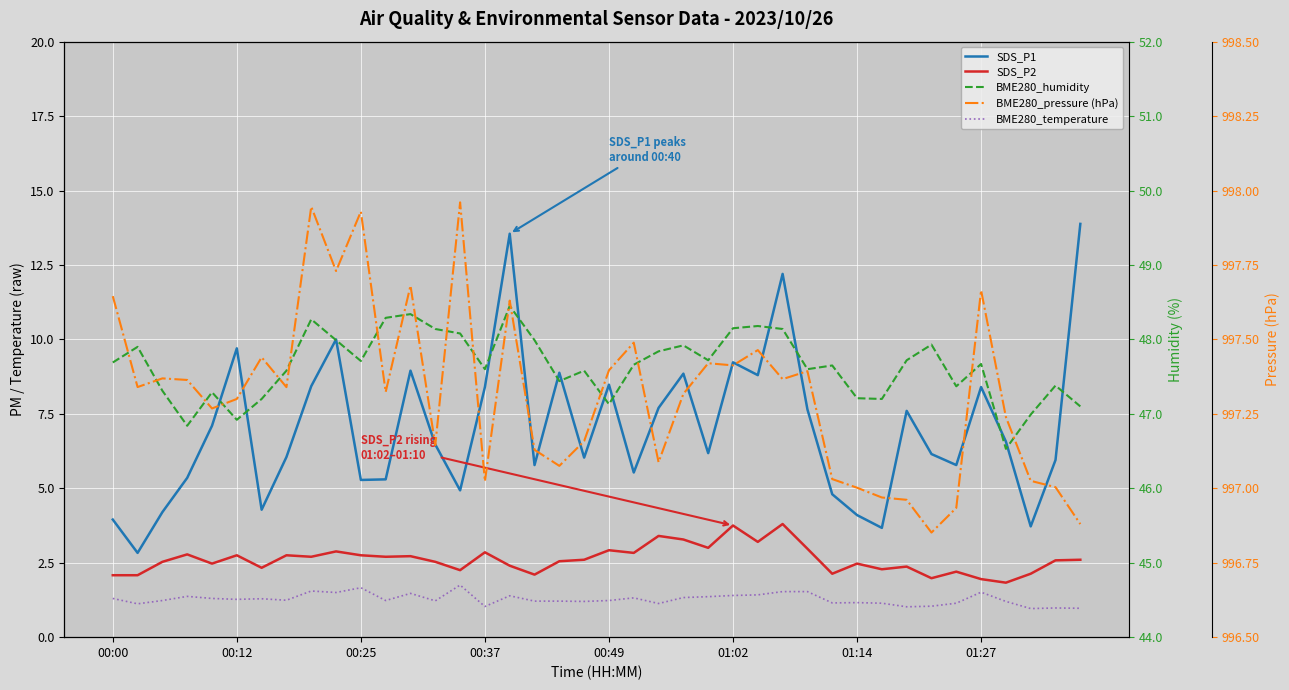

How many interior local valleys does the SDS_P1 series have?

12